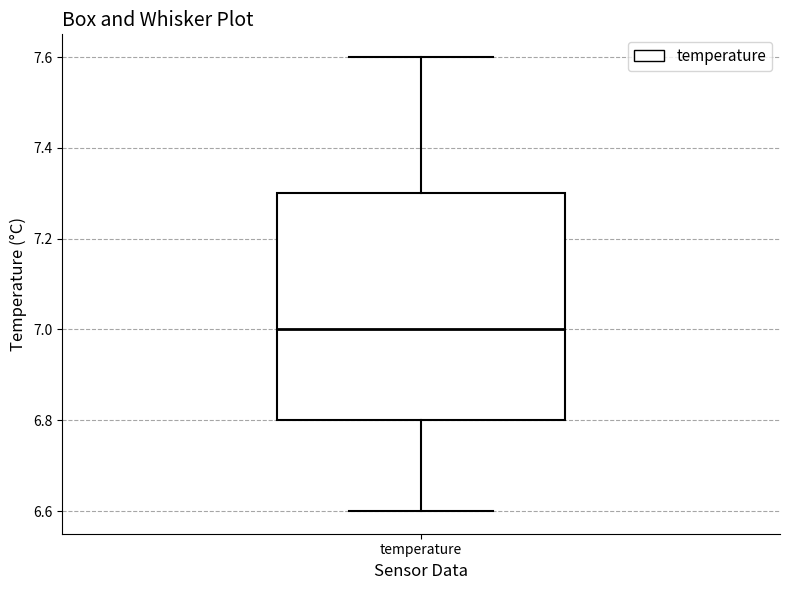

Transcribe this box plot: give where the median line is, the range the box spans, and where the two whiskers end, as read against the y-axis. The values are not printed on the chart, so give them approximately, as read against the axis.

median 7.0, box 6.8 to 7.3, whiskers 6.6 to 7.6